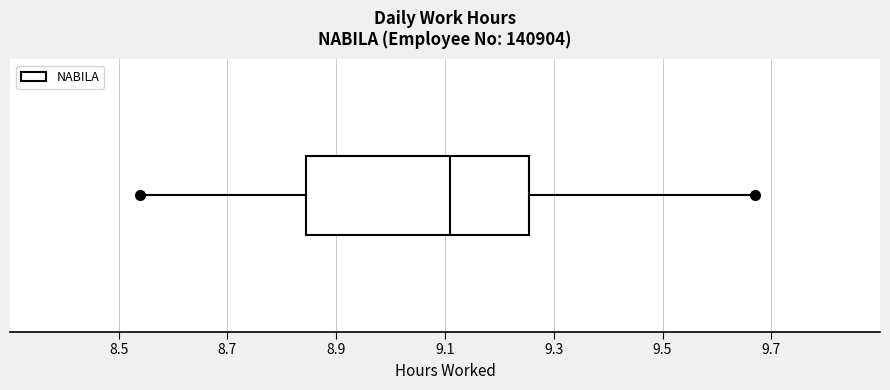

Read this box plot against the x-axis: the position of the median line, the range covered by the box, and the ends of both whiskers. The values are not printed on the chart, so give them approximately, as read against the axis.

median 9.12, box 8.84 to 9.26, whiskers 8.54 to 9.68